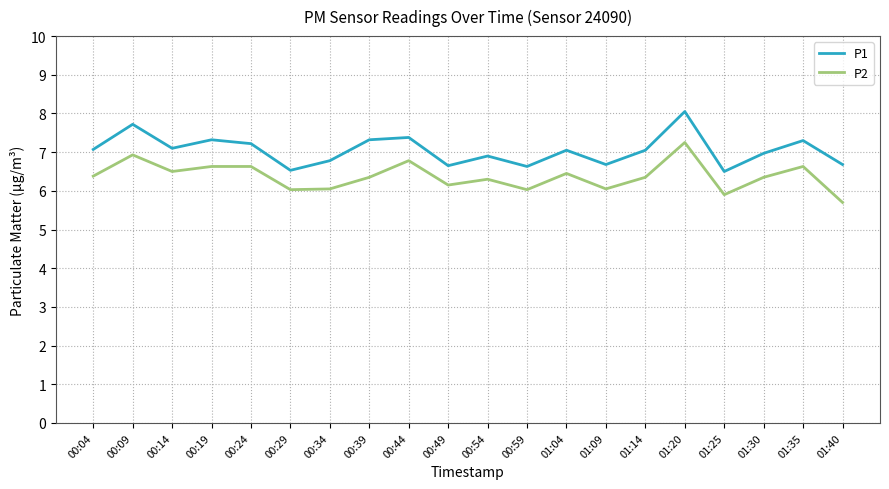

At which category does P1 reach its first local peak?

00:09